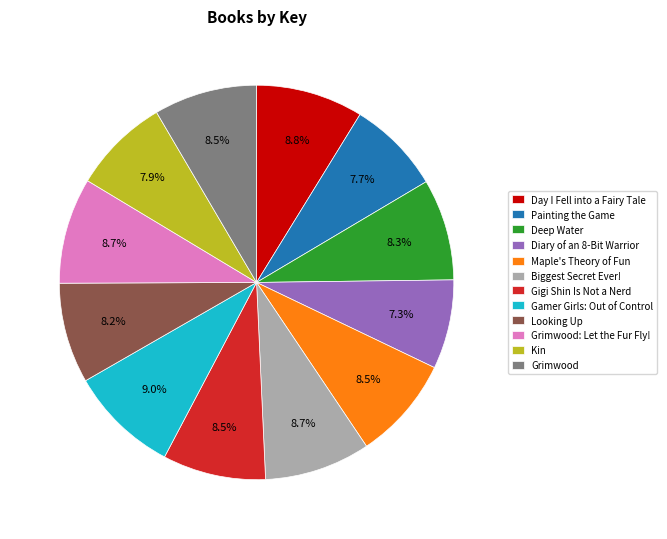

What portion of the pie excludes Deep Water?

91.7%